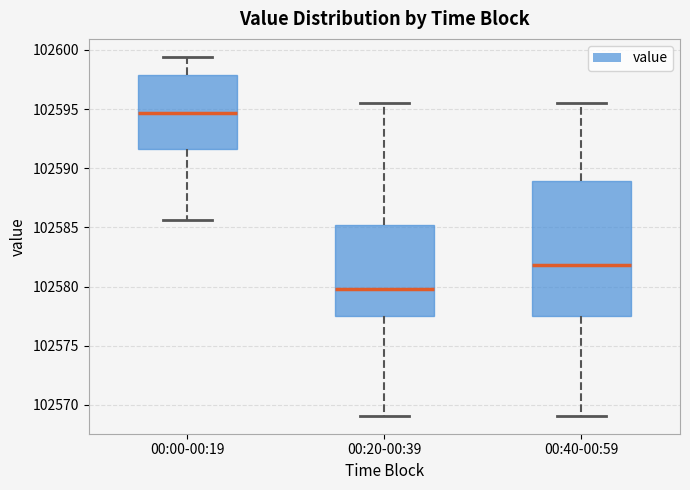

Reading left to right, read every box against the y-axis: the position of its median line, the range the box covers, and the ends of its whiskers. The values are not printed on the chart, so give them approximately, as read against the axis.

00:00-00:19: median 102594.5, box 102591.5 to 102598.0, whiskers 102585.5 to 102599.5
00:20-00:39: median 102580.0, box 102577.5 to 102585.0, whiskers 102569.0 to 102595.5
00:40-00:59: median 102582.0, box 102577.5 to 102589.0, whiskers 102569.0 to 102595.5